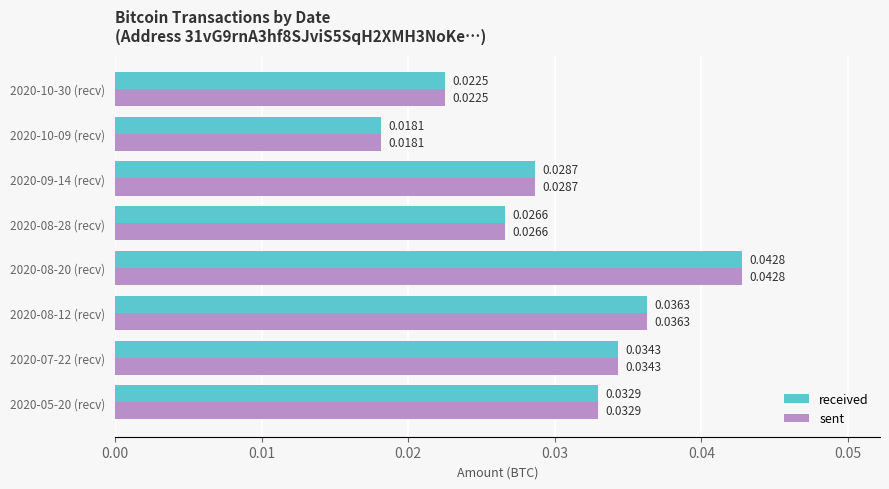

At which category is the sum across all series the highest?

2020-08-20 (recv)